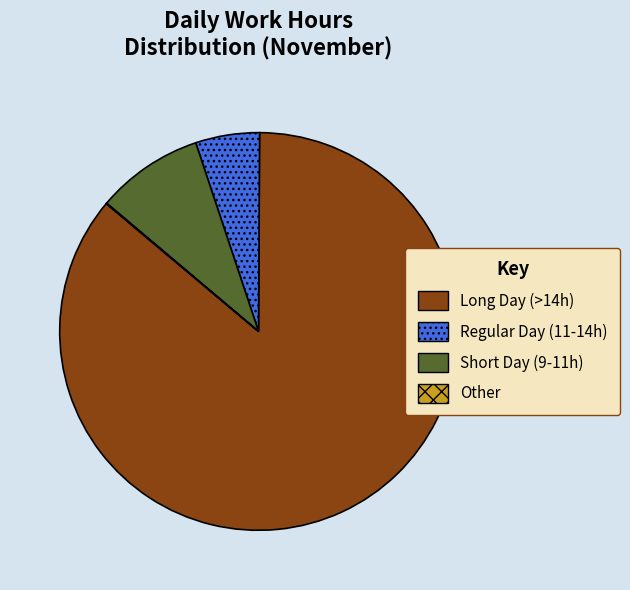

Combined, do Long Day (>14h) and Short Day (9-11h) account for over 50%?

Yes